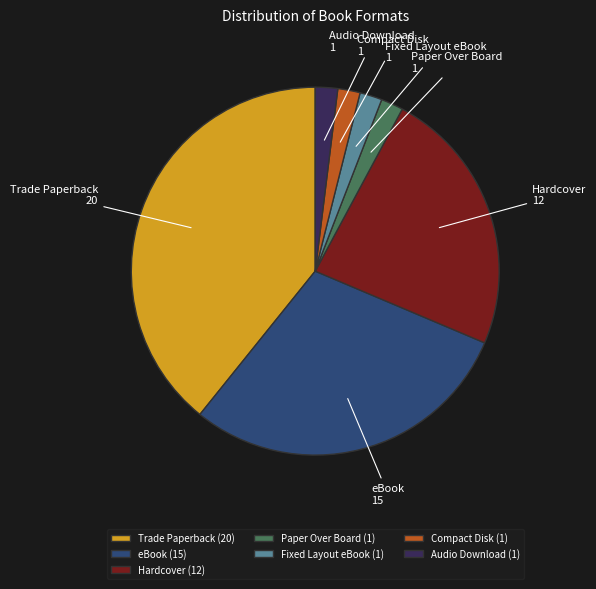

Does Paper Over Board account for over 50% of the chart?

No